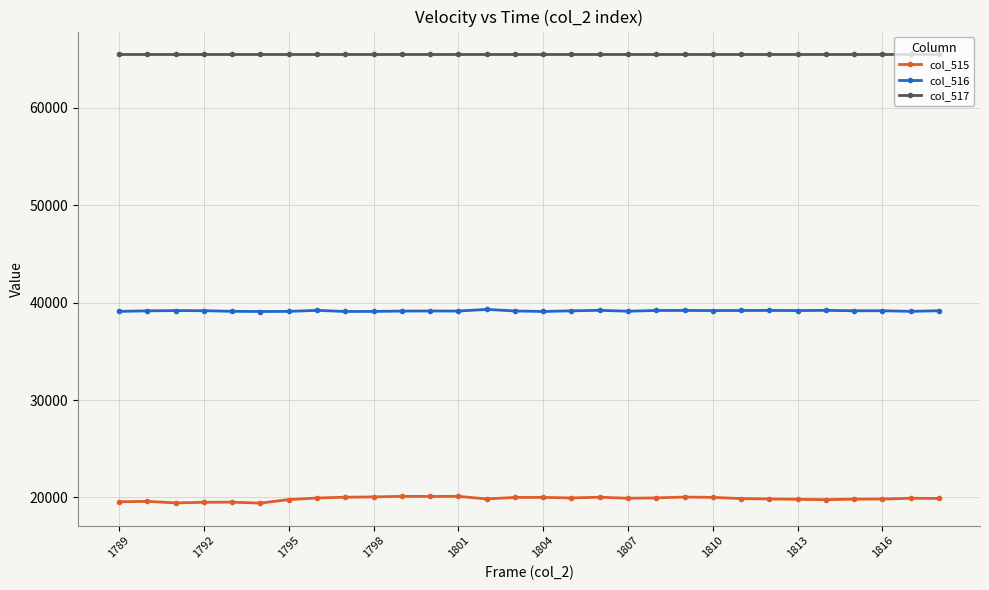

What is the smallest value displayed?

19412